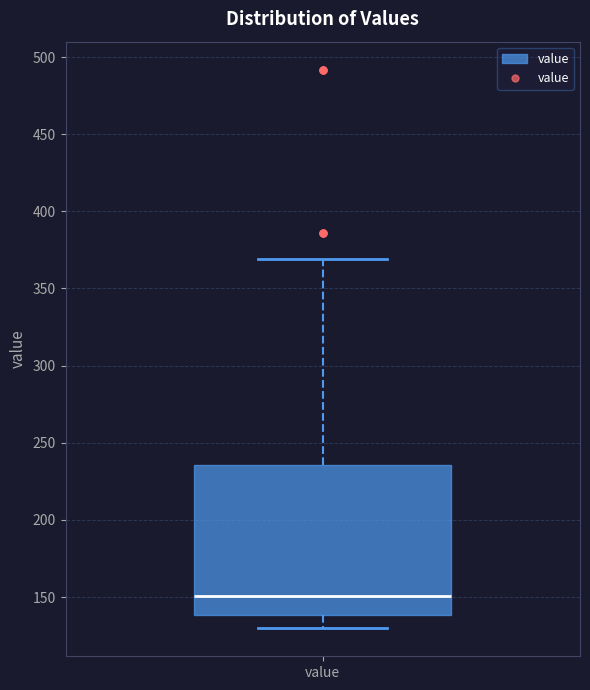

Where does the lower whisker of the box for value end on the y-axis? The values are not printed on the chart, so give them approximately, as read against the axis.

130